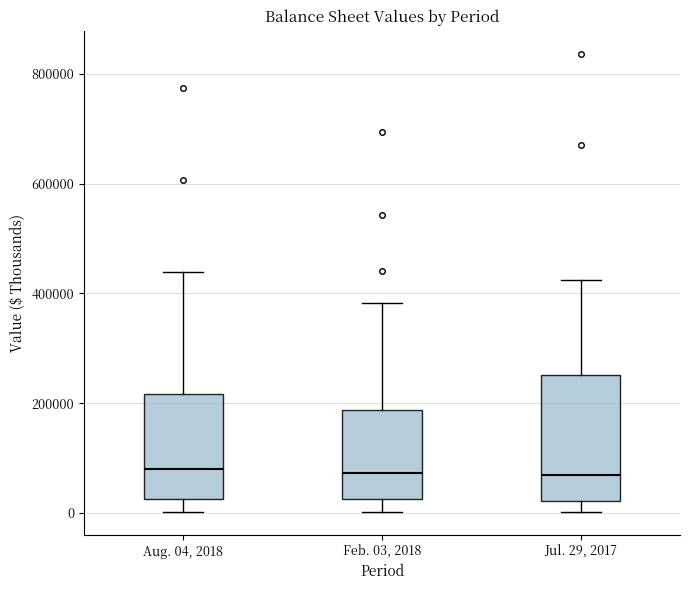

Reading left to right, transcribe this box plot: for each box, give where its median line is, the range the box spans, and where its two whiskers end, as read against the y-axis. The values are not printed on the chart, so give them approximately, as read against the axis.

Aug. 04, 2018: median 80000, box 20000 to 220000, whiskers 0 to 440000
Feb. 03, 2018: median 80000, box 20000 to 180000, whiskers 0 to 380000
Jul. 29, 2017: median 60000, box 20000 to 260000, whiskers 0 to 420000